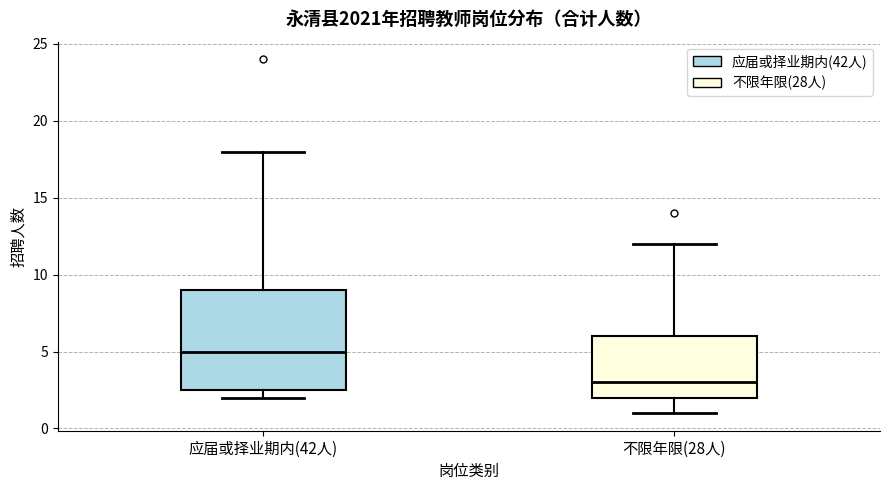

Reading left to right, read every box against the y-axis: the position of its median line, the range the box covers, and the ends of its whiskers. The values are not printed on the chart, so give them approximately, as read against the axis.

应届或择业期内(42人): median 5.0, box 2.5 to 9.0, whiskers 2.0 to 18.0
不限年限(28人): median 3.0, box 2.0 to 6.0, whiskers 1.0 to 12.0